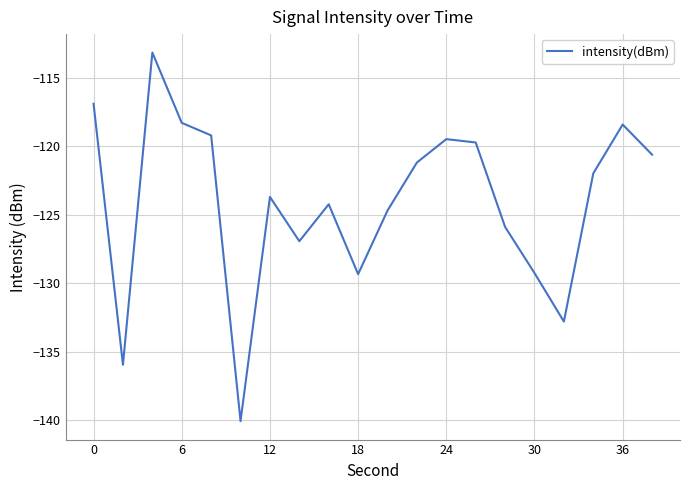

What is the smallest value displayed?

-140.1